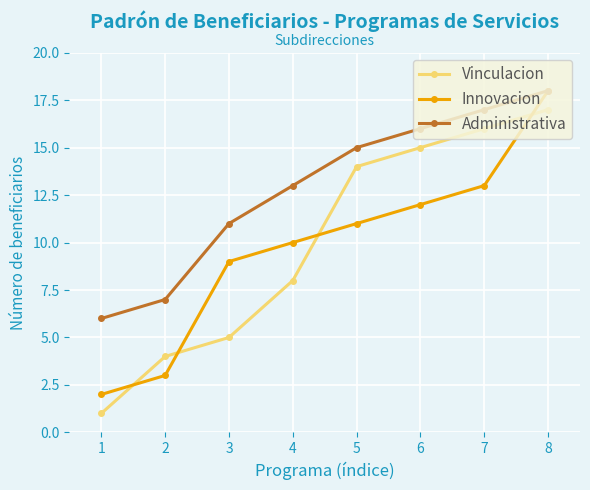

Is the value of Innovacion at 4 greater than the value of Vinculacion at 5?

No